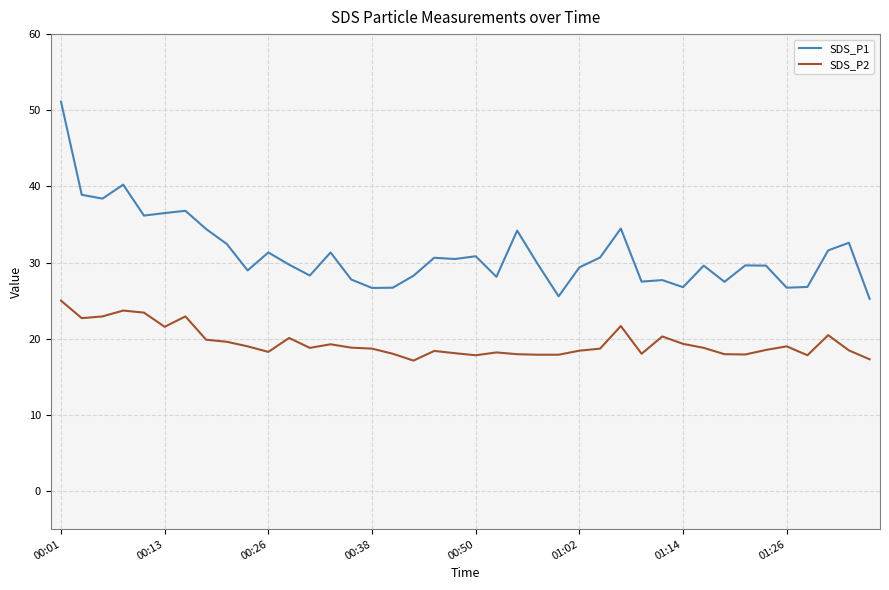

List the series in order of their overall mean, lowest first.

SDS_P2, SDS_P1